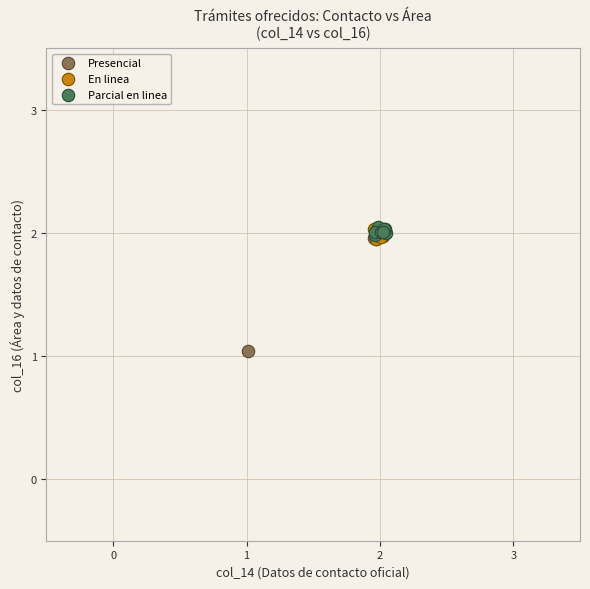

What are all the series names shown in the legend?

Presencial, En linea, Parcial en linea